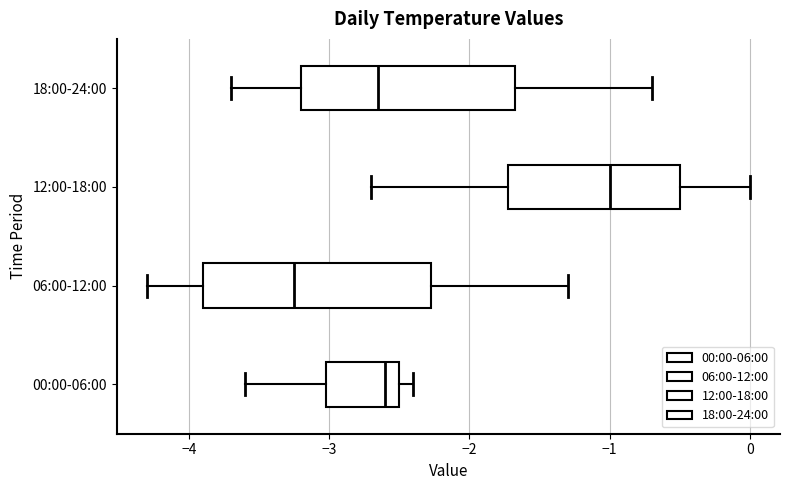

Where does the median line of the box for 00:00-06:00 sit on the x-axis? The values are not printed on the chart, so give them approximately, as read against the axis.

-2.6